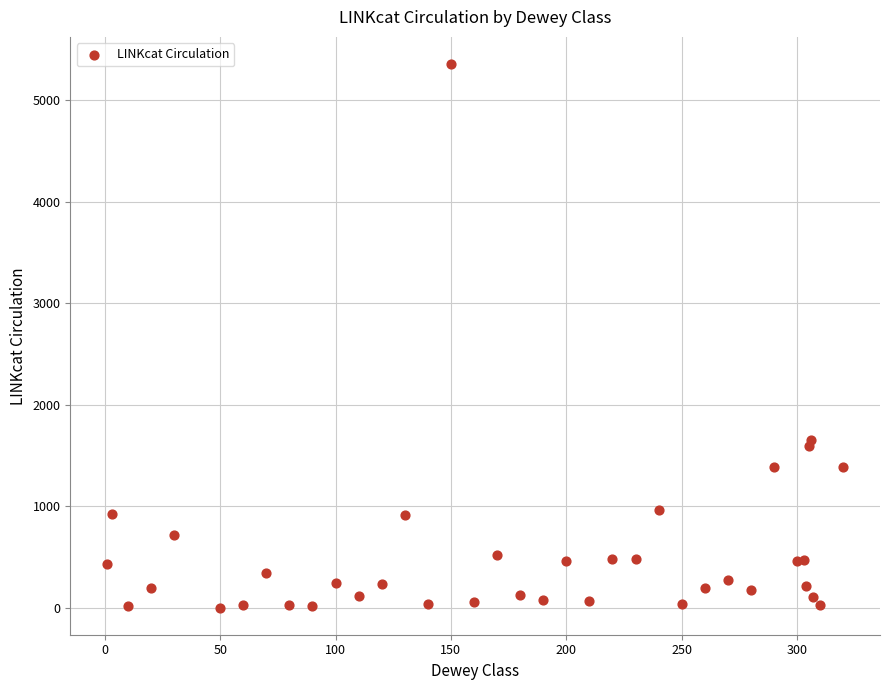

What Y value in the scatter plot is closest to 2680?

1654